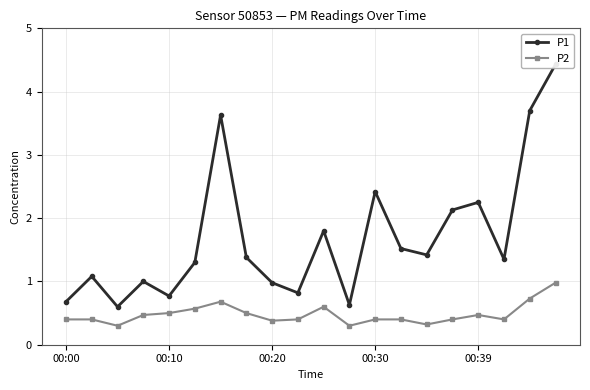

Which series has the widest spread of values?

P1